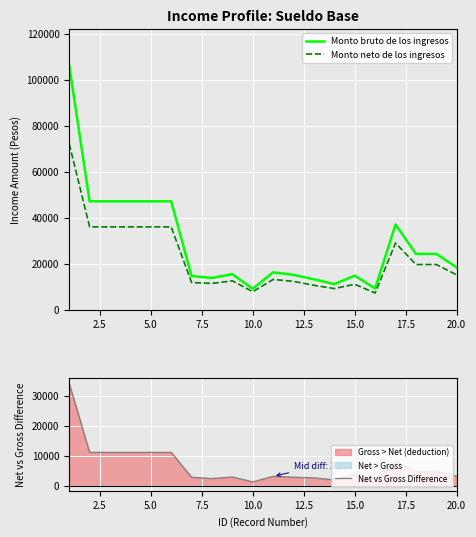

How many data points in Monto neto de los ingresos are above 15125?

10